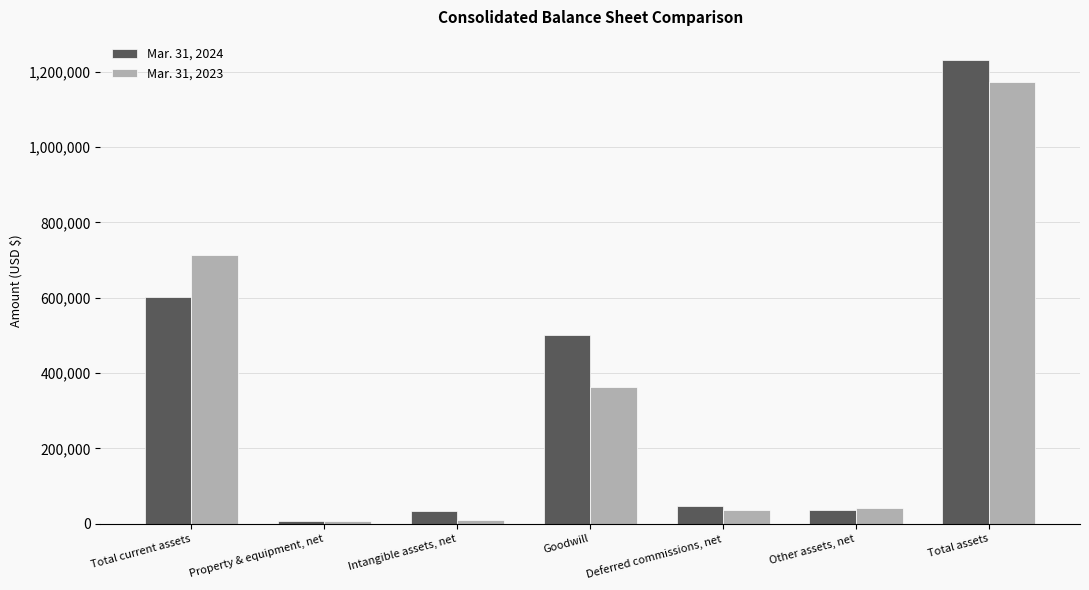

Which series has the widest spread of values?

Mar. 31, 2024